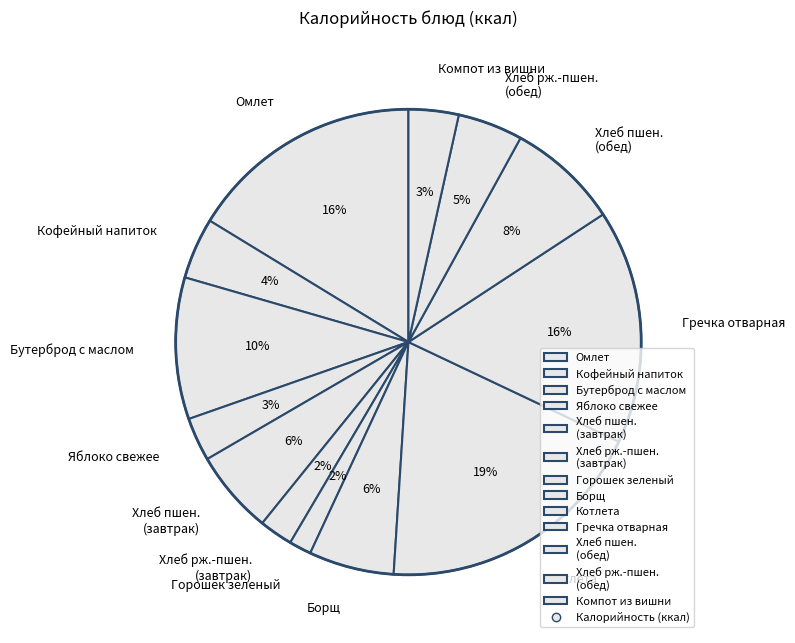

Is there a majority slice in this chart?

No